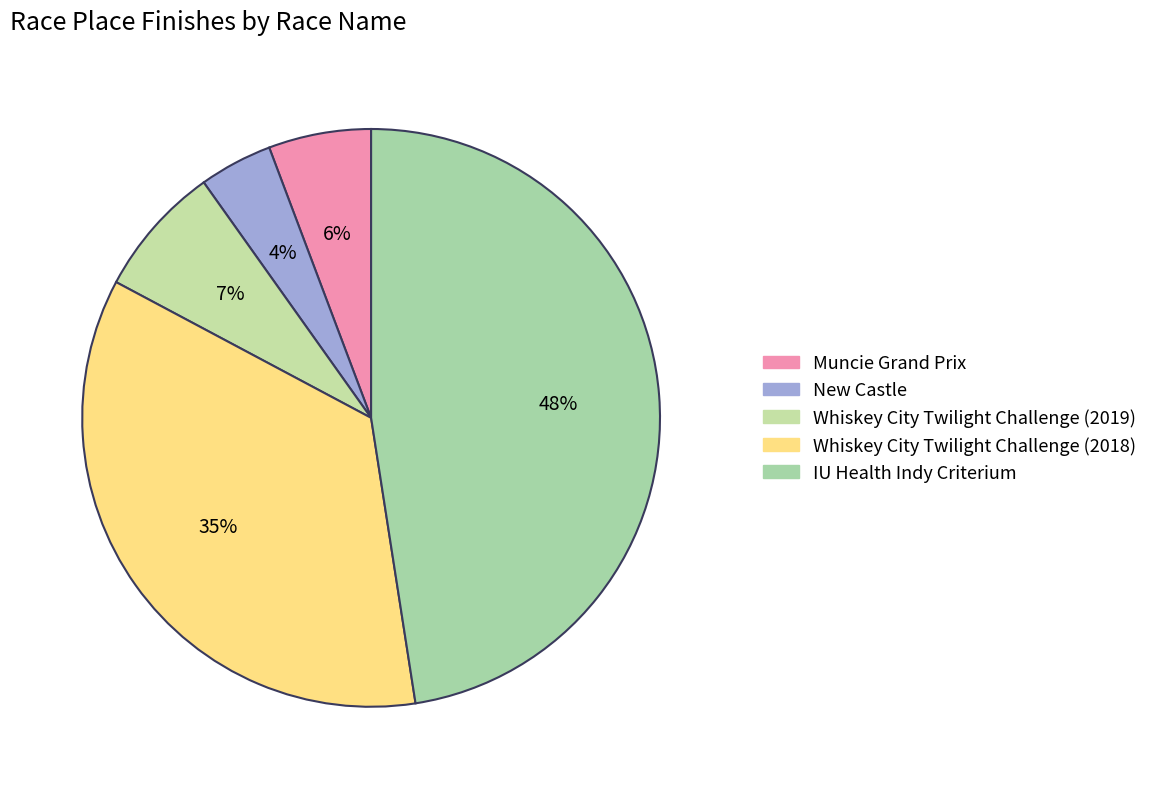

Is Whiskey City Twilight Challenge (2019) the majority of the pie?

No